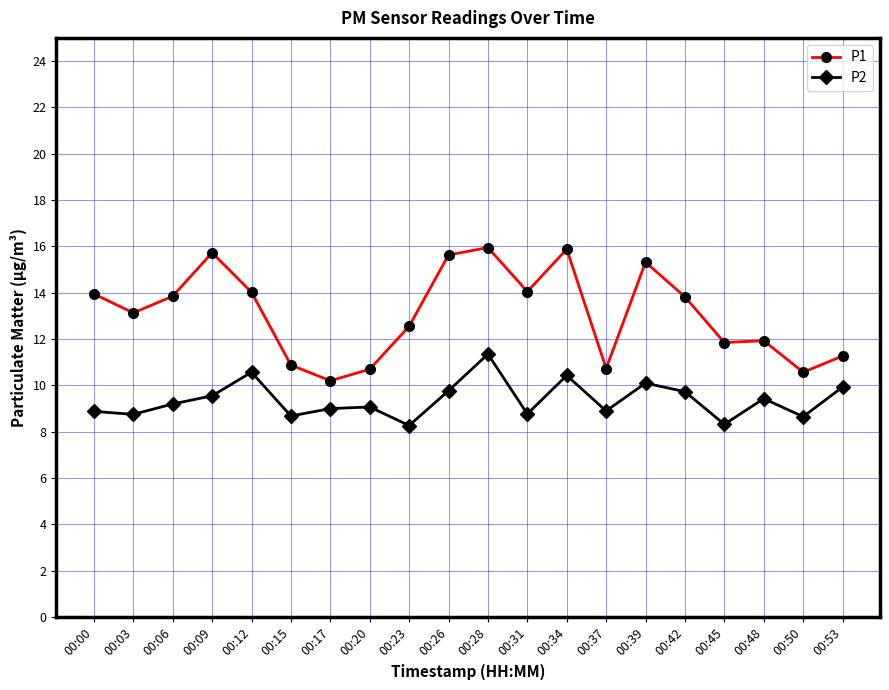

True or false: P1 has a value of 15.6 at 00:26.

True